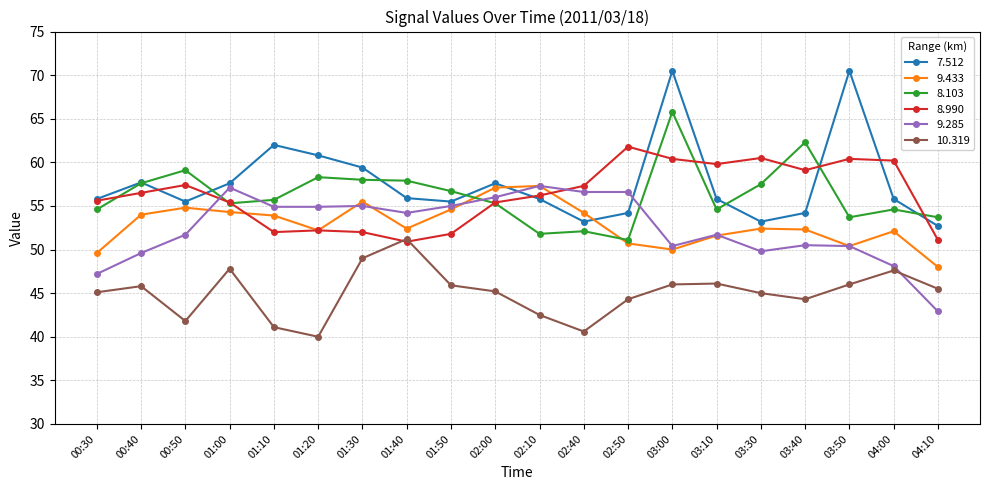

Where is the first local minimum for 10.319?

00:50